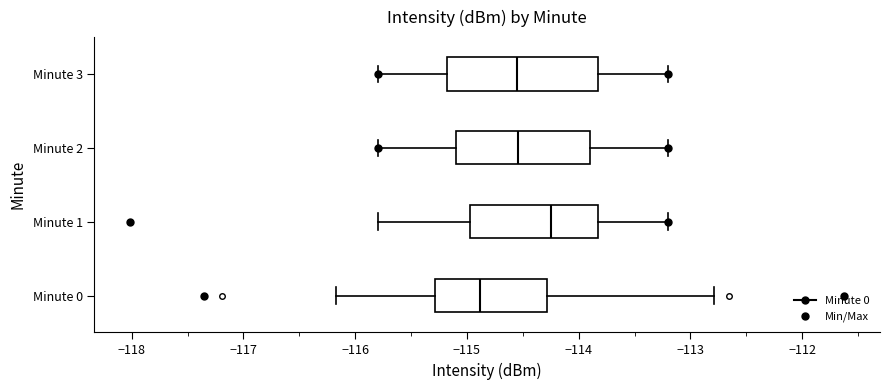

Where does the median line of the box for Minute 0 sit on the x-axis? The values are not printed on the chart, so give them approximately, as read against the axis.

-114.9